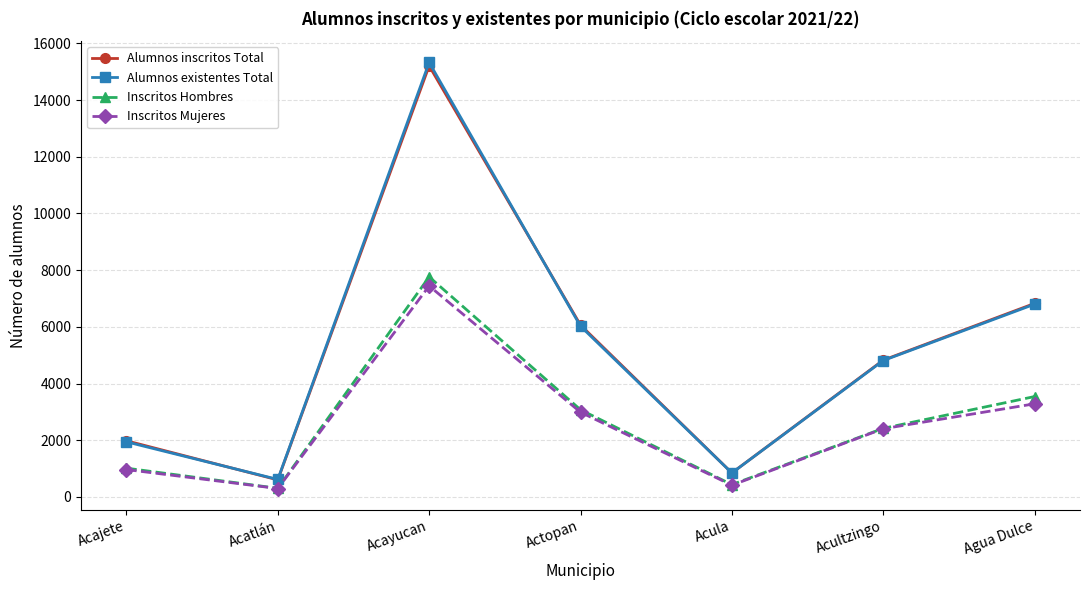

Reading left to right, transcribe all the data shown in this chart.

Alumnos inscritos Total: Acajete=1981	Acatlán=601	Acayucan=15205	Actopan=6063	Acula=847	Acultzingo=4825	Agua Dulce=6826
Alumnos existentes Total: Acajete=1943	Acatlán=617	Acayucan=15325	Actopan=6022	Acula=845	Acultzingo=4811	Agua Dulce=6799
Inscritos Hombres: Acajete=1015	Acatlán=304	Acayucan=7762	Actopan=3075	Acula=434	Acultzingo=2419	Agua Dulce=3541
Inscritos Mujeres: Acajete=966	Acatlán=297	Acayucan=7443	Actopan=2988	Acula=413	Acultzingo=2406	Agua Dulce=3285